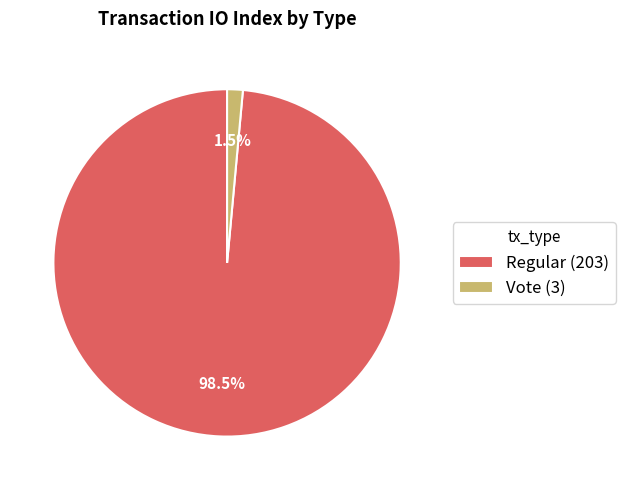

True or false: Vote accounts for 10% of the total.

False